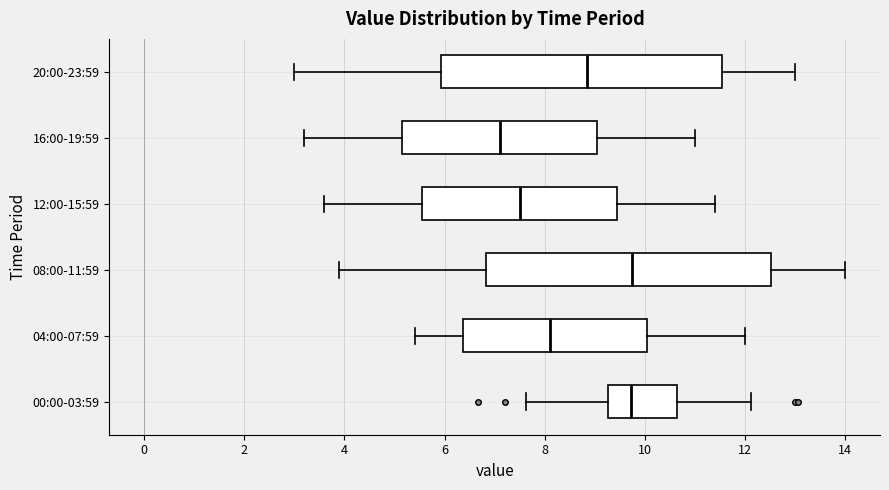

Reading bottom to top, read every box against the x-axis: the position of its median line, the range the box covers, and the ends of its whiskers. The values are not printed on the chart, so give them approximately, as read against the axis.

00:00-03:59: median 9.8, box 9.2 to 10.6, whiskers 7.6 to 12.2
04:00-07:59: median 8.2, box 6.4 to 10.0, whiskers 5.4 to 12.0
08:00-11:59: median 9.8, box 6.8 to 12.6, whiskers 4.0 to 14.0
12:00-15:59: median 7.6, box 5.6 to 9.4, whiskers 3.6 to 11.4
16:00-19:59: median 7.2, box 5.2 to 9.0, whiskers 3.2 to 11.0
20:00-23:59: median 8.8, box 6.0 to 11.6, whiskers 3.0 to 13.0